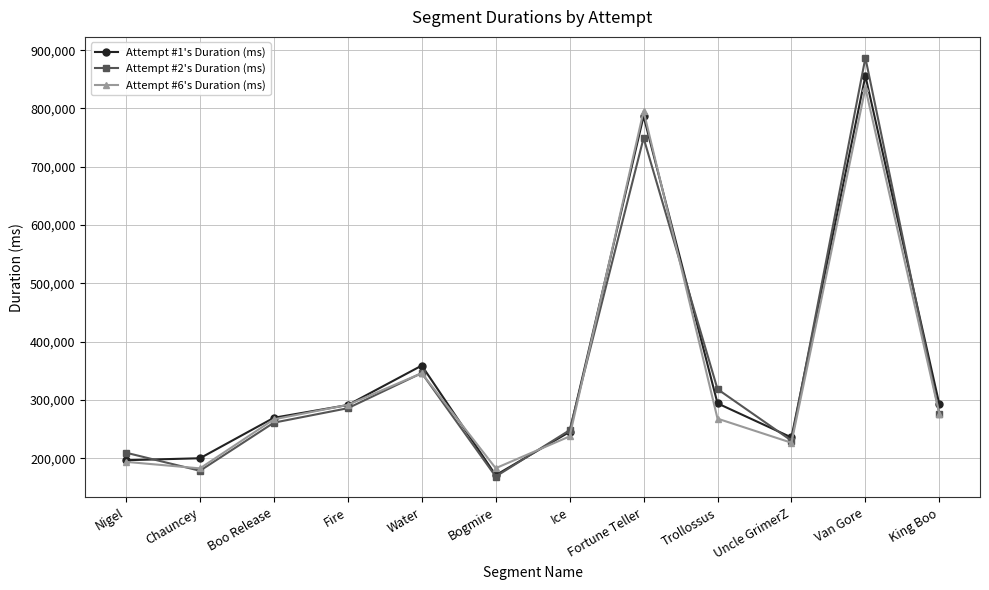

Is it true that Attempt #6's Duration (ms) equals 127045 at Bogmire?

False